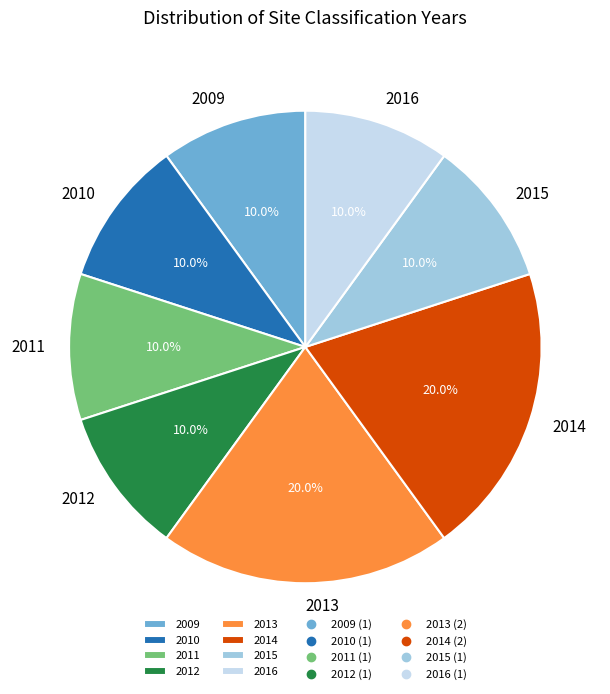

Approximately how many times larger is the value at 2014 compared to 2009?

2.0